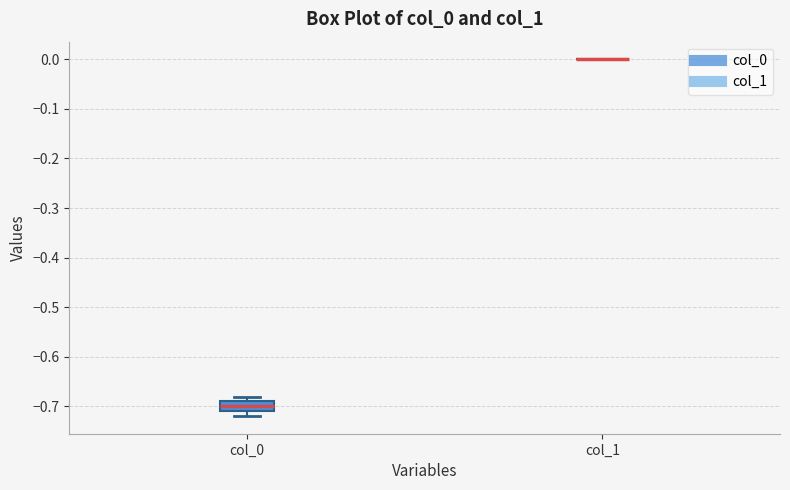

Reading left to right, transcribe this box plot: for each box, give where its median line is, the range the box spans, and where its two whiskers end, as read against the y-axis. The values are not printed on the chart, so give them approximately, as read against the axis.

col_0: median -0.70, box -0.71 to -0.69, whiskers -0.72 to -0.68
col_1: box collapsed to a line at 0.00, whiskers 0.00 to 0.00